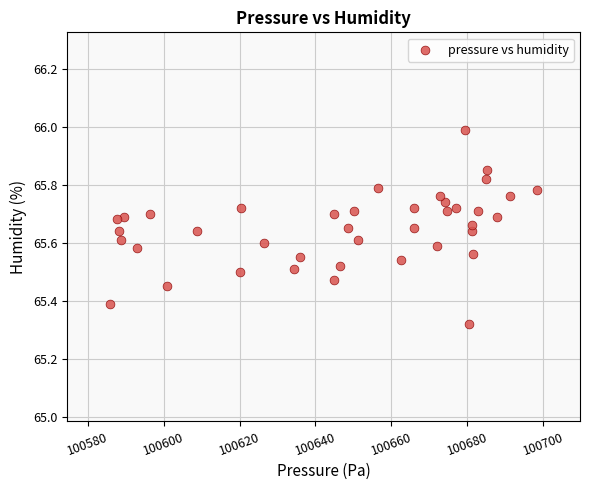

What is the range of X values (max minus min)?

112.8